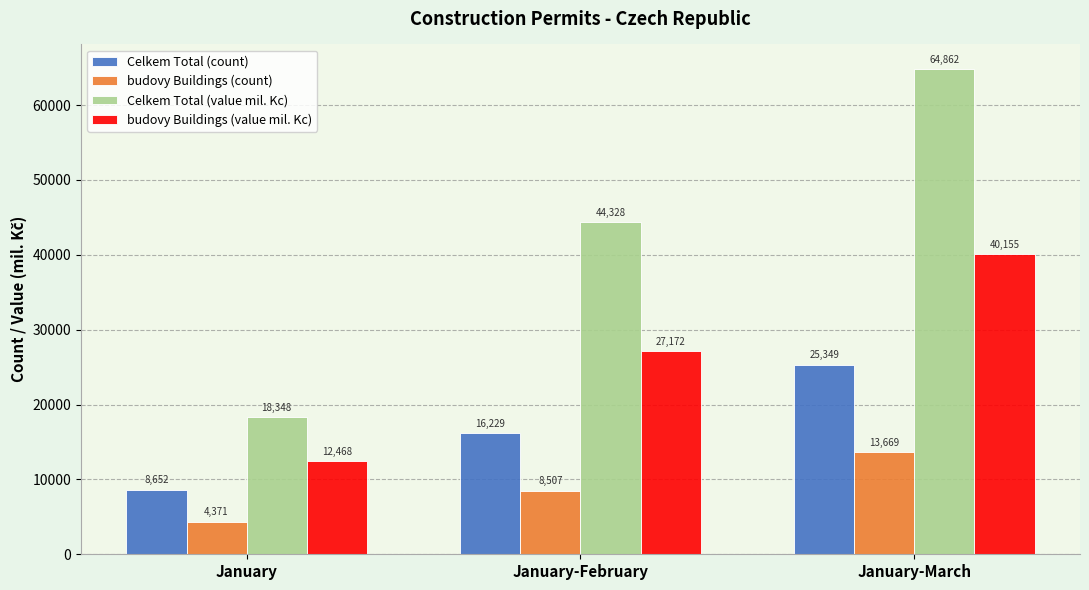

What are all the series names shown in the legend?

Celkem Total (count), budovy Buildings (count), Celkem Total (value mil. Kc), budovy Buildings (value mil. Kc)